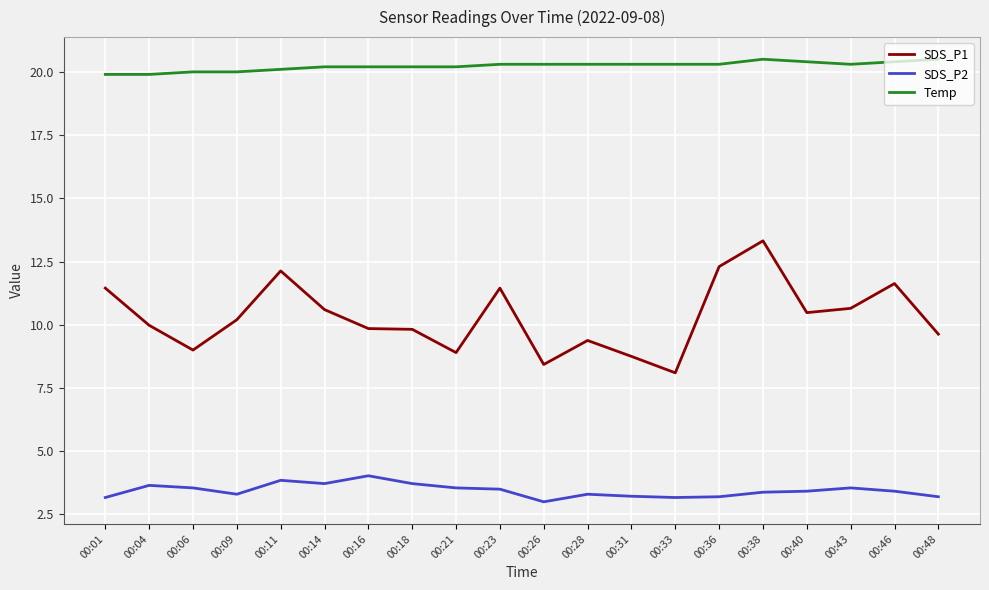

What is the difference between the maximum and minimum values in the SDS_P1 series?

5.2